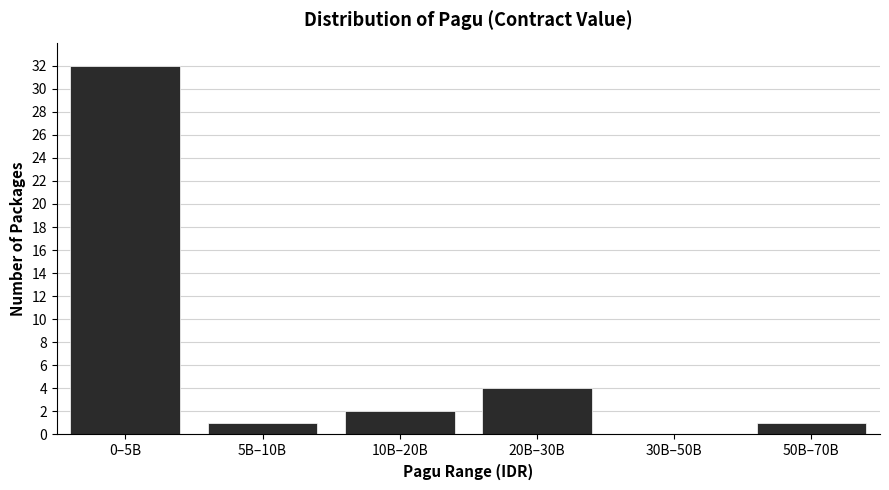

Reading left to right, extract all data points from this chart.

0–5B=32	5B–10B=1	10B–20B=2	20B–30B=4	30B–50B=0	50B–70B=1